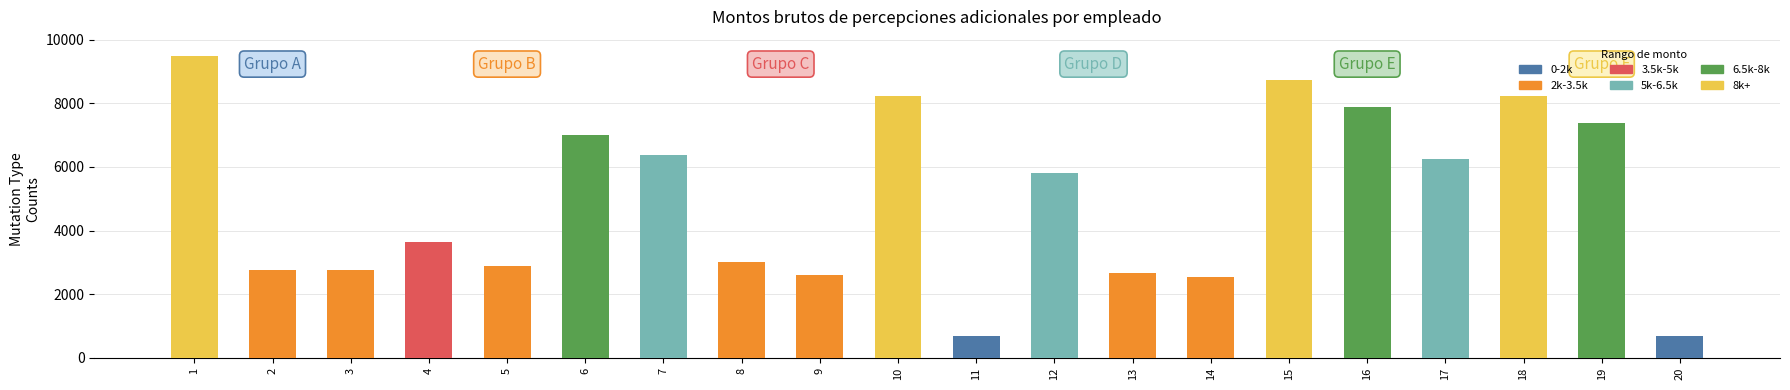

Which has a higher value, 2 or 11?

2